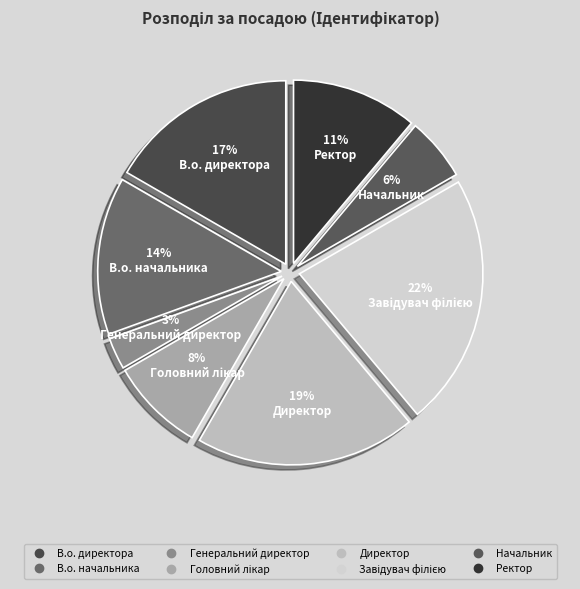

How many segments does this pie chart have?

8